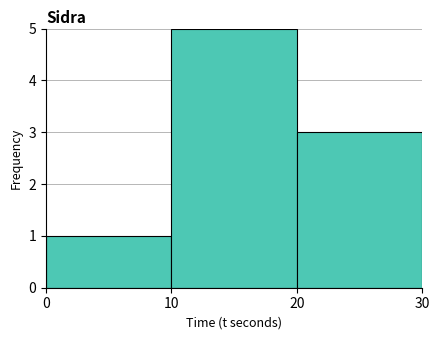

What is the height of the bar covering 20 to 30 on the x-axis? The values are not printed on the chart, so give them approximately, as read against the axis.

3